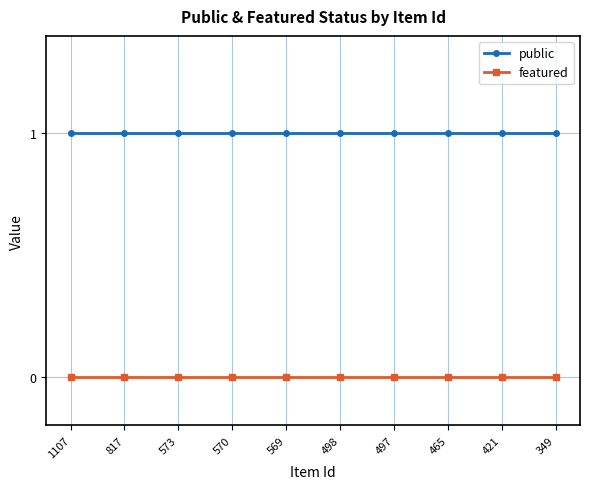

What is the difference between the highest and lowest values at 497?

1